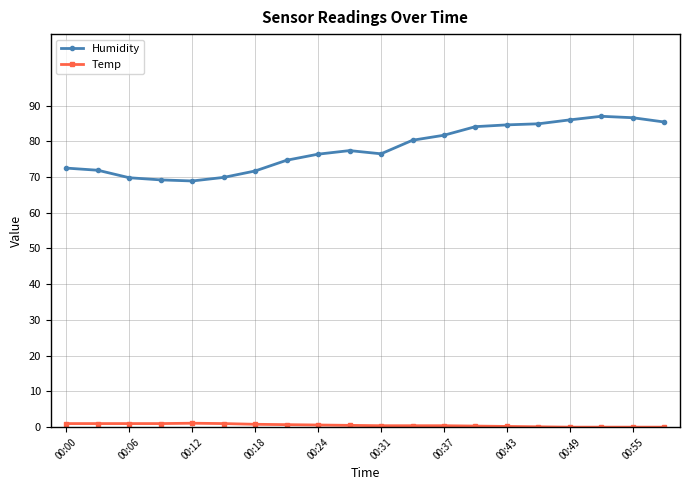

What is the value of the Humidity point at the 6th from the left?

69.9